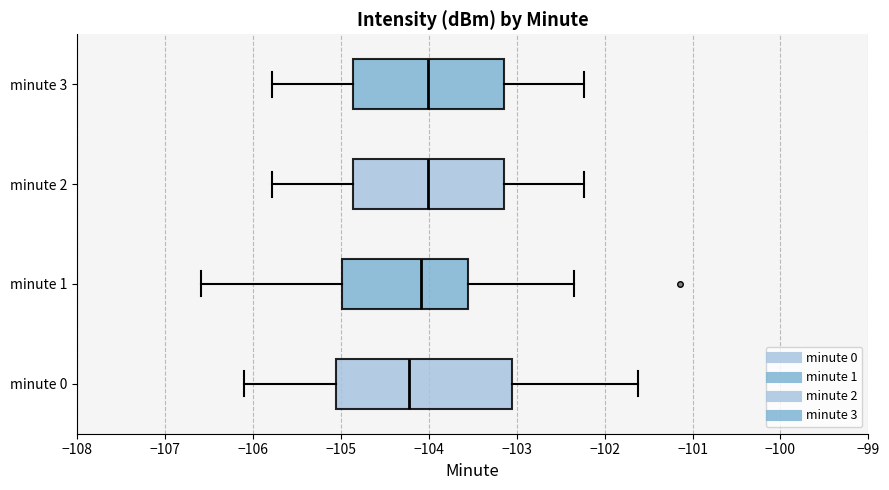

Where does the right whisker of the box for minute 0 end on the x-axis? The values are not printed on the chart, so give them approximately, as read against the axis.

-101.6